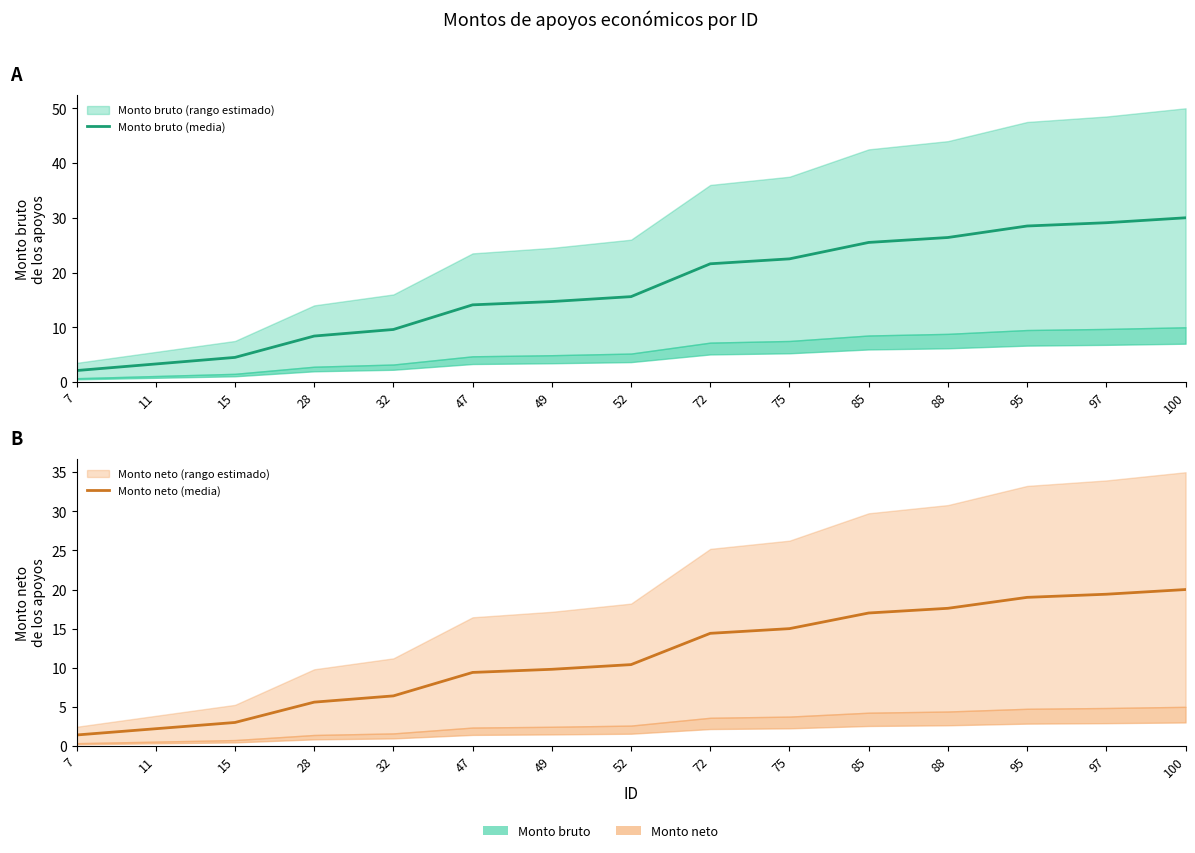

Is this an area chart (filled region under the line)?

No